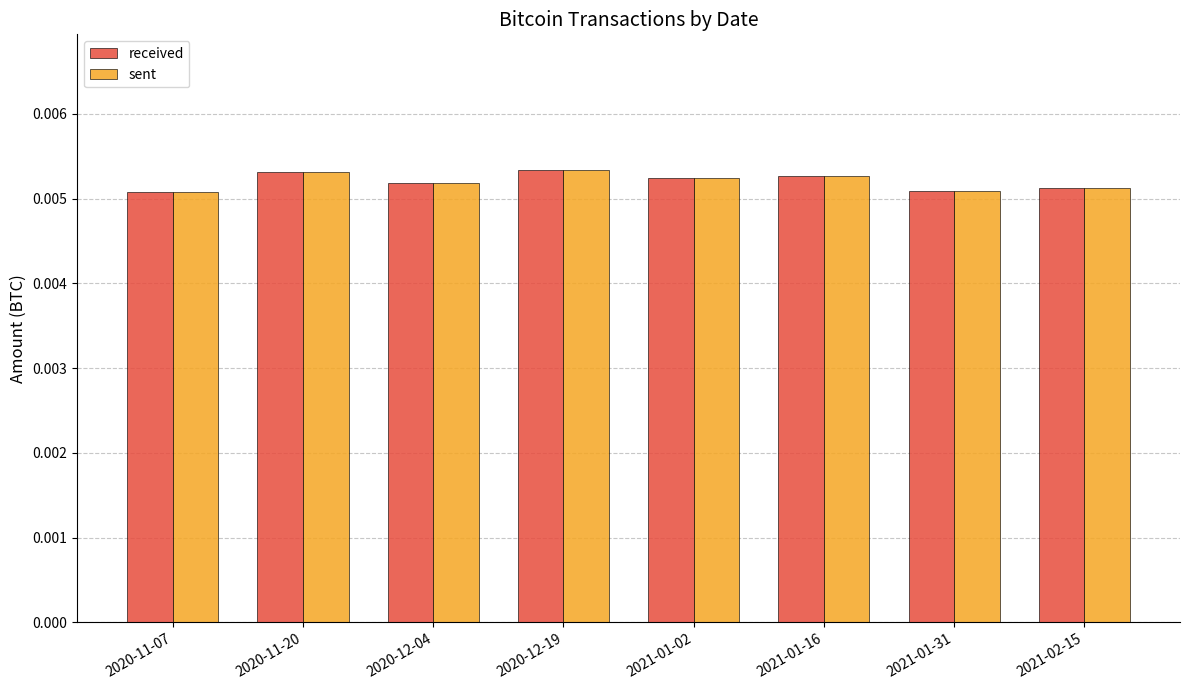

How many sent values are between 0 and 1?

8